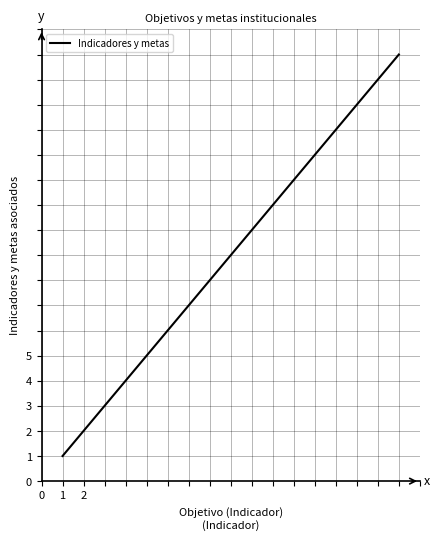

What is the maximum value shown in the chart?

17